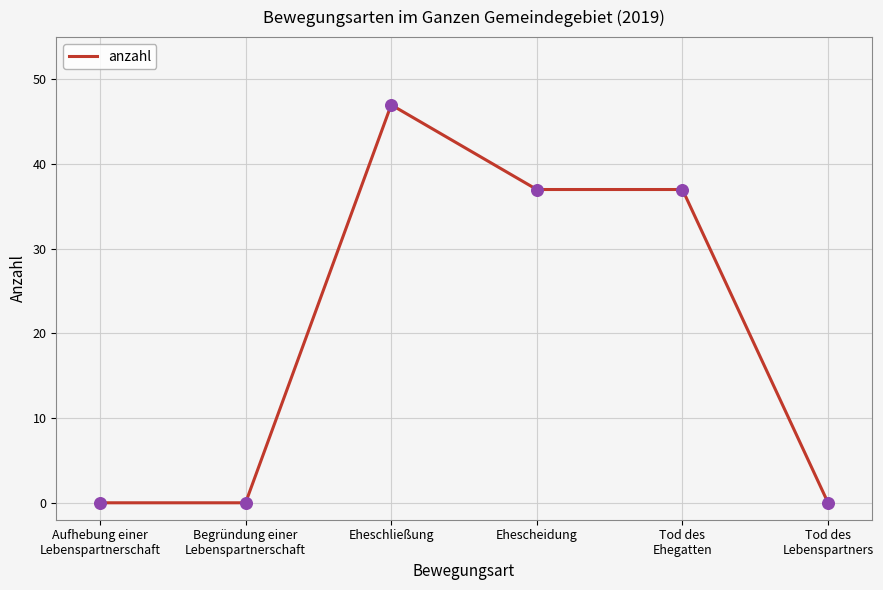

What is the change in value from Eheschließung to Tod des
Lebenspartners?

-47